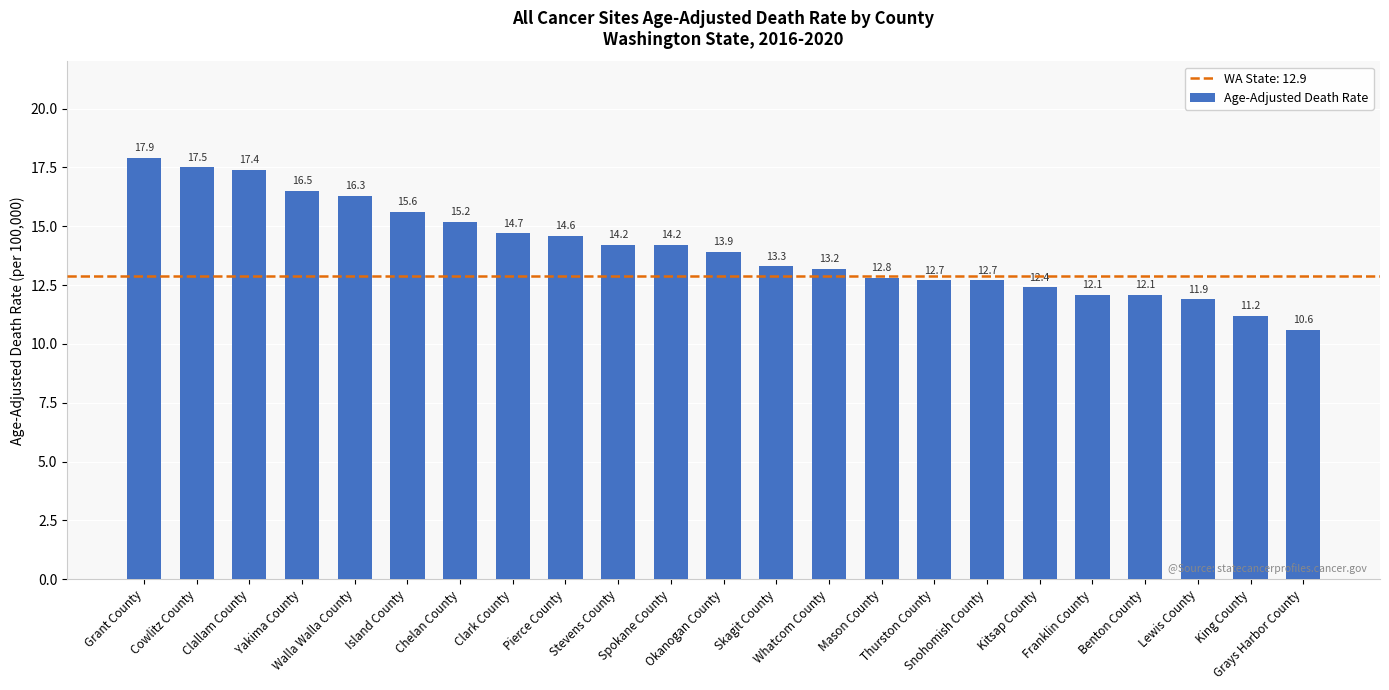

Is it true that the value at Pierce County is 25.3?

False